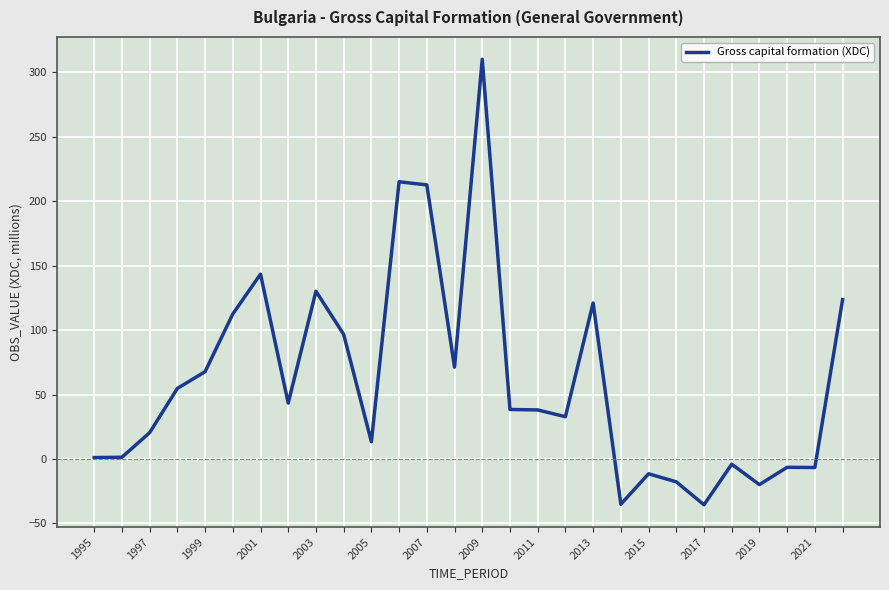

How many values are below 38?

13